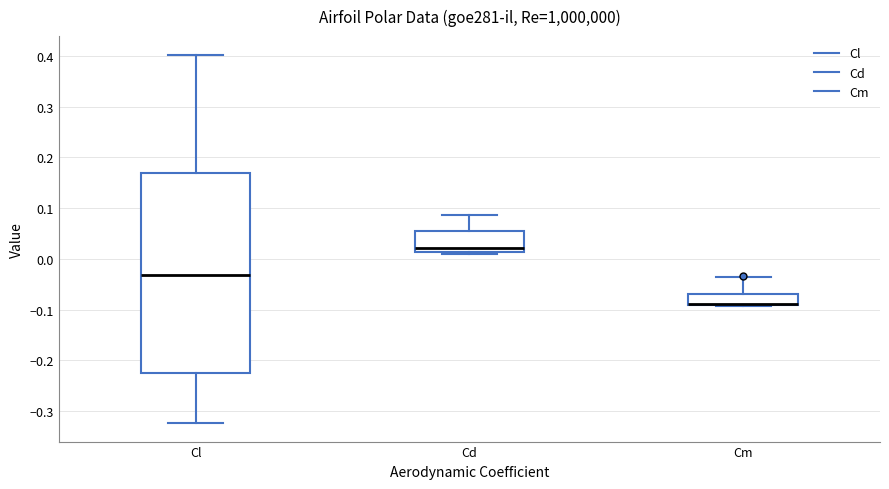

Comparing the boxes themselves (not the whiskers), which one is the tallest?

Cl